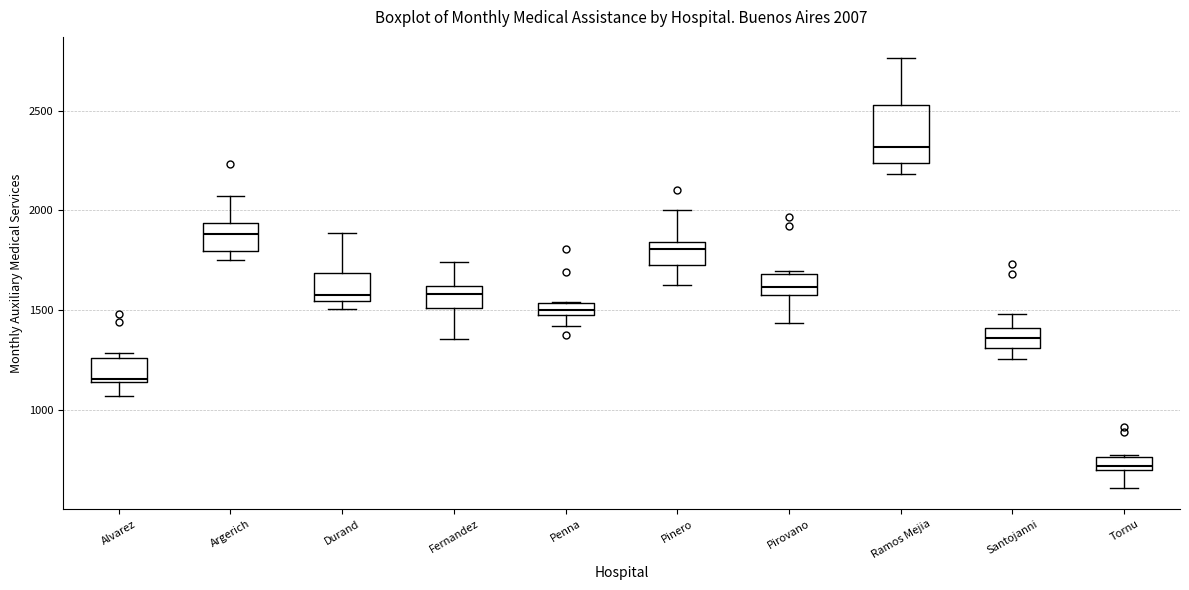

Which box's median line is the highest?

Ramos Mejia